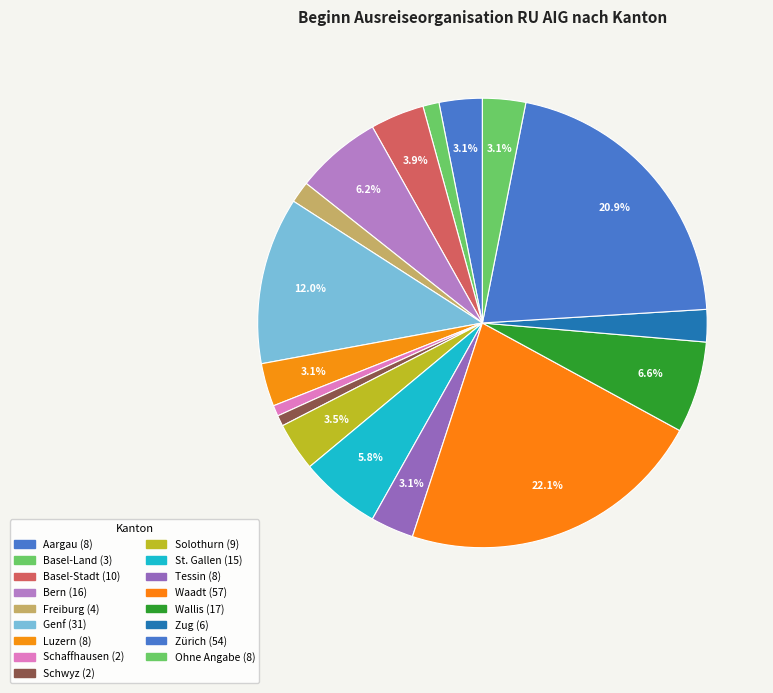

How many slices are in this pie chart?

17